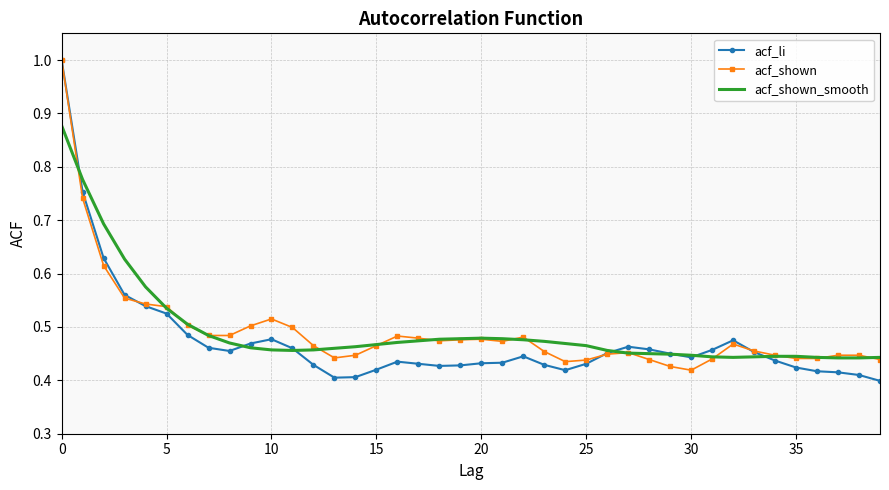

What are all the series names shown in the legend?

acf_li, acf_shown, acf_shown_smooth